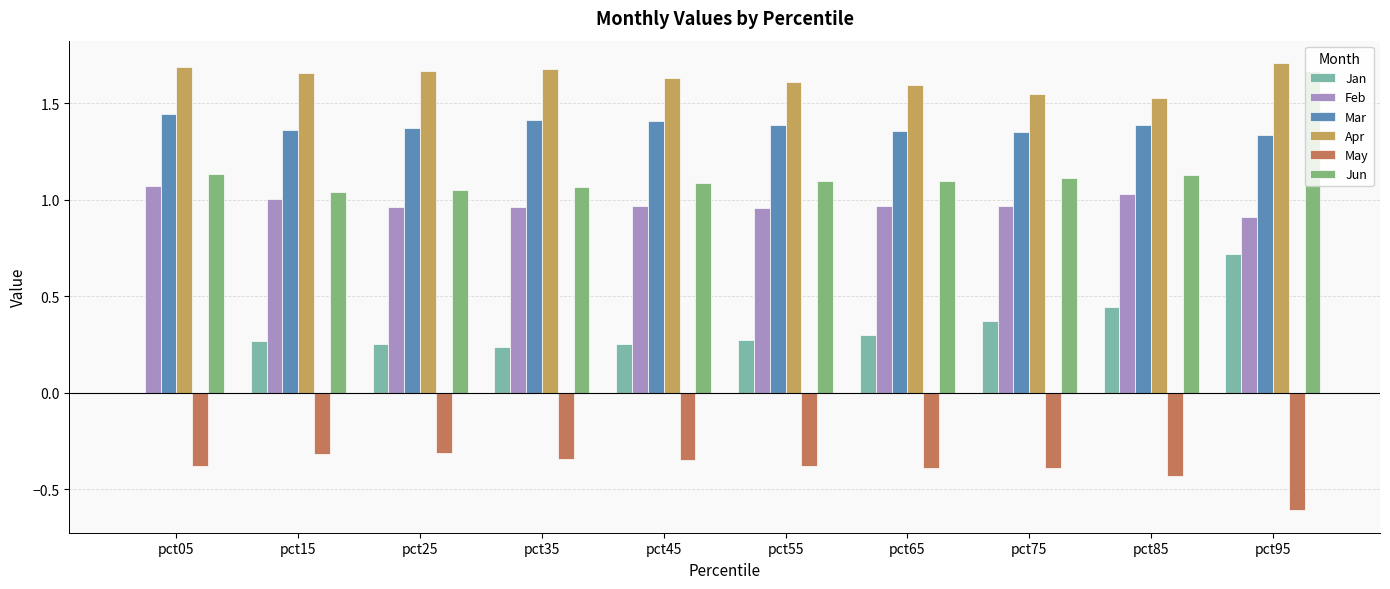

At which label is Feb closest to 0?

pct95